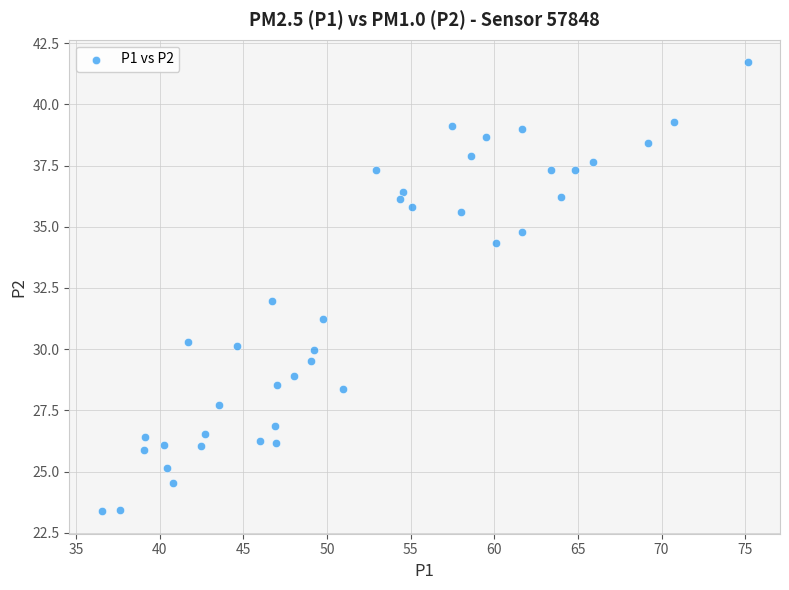

What is the range of Y values (max minus min)?

18.3